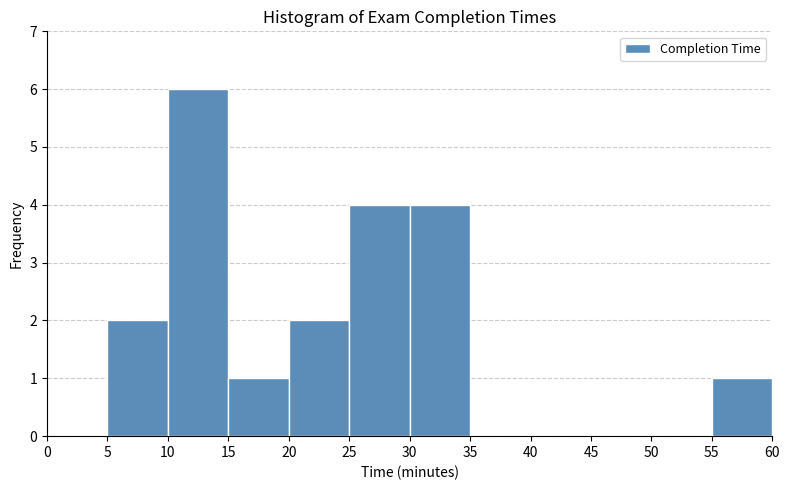

Over which range of the x-axis is the bar tallest?

10 to 15